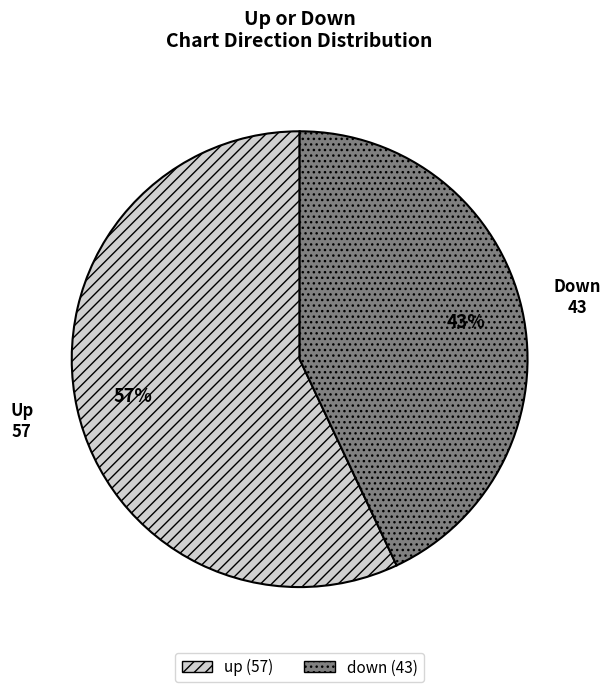

To the nearest percent, what portion does down represent?

43%